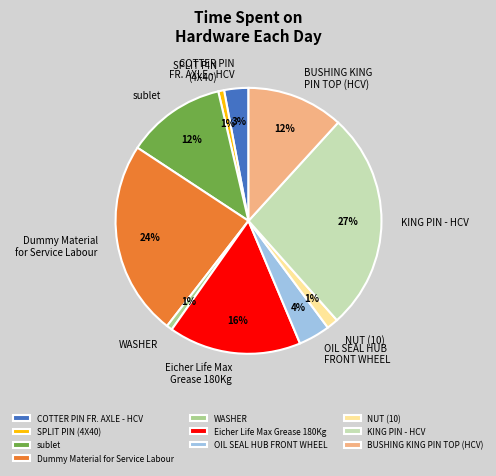

To the nearest percent, what portion does SPLIT PIN (4X40) represent?

1%